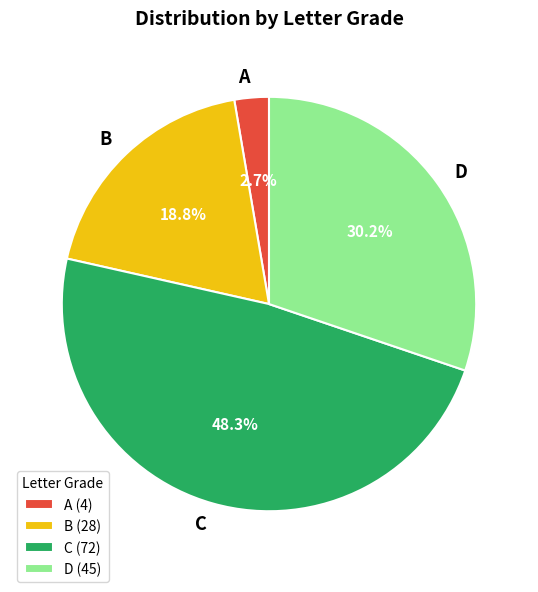

Is it true that C is 1% of the pie?

False